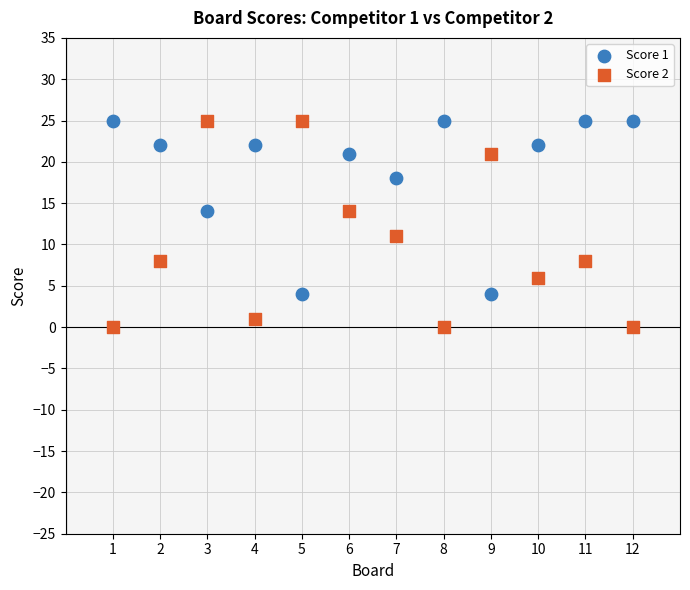

Which series has the largest Y range (max minus min)?

Score 2